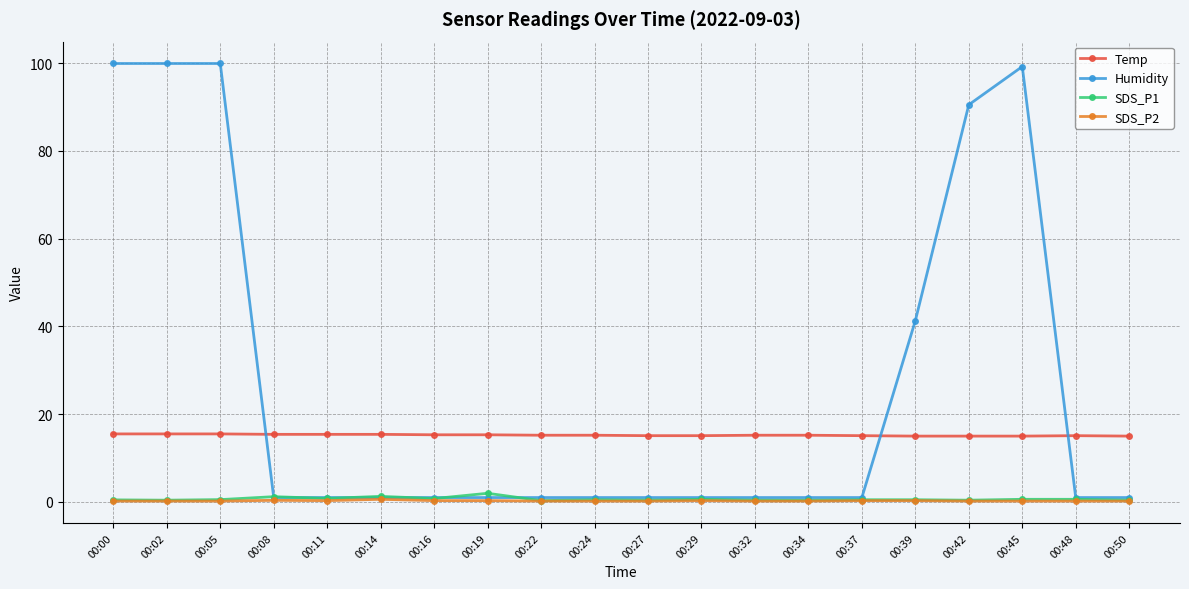

True or false: Temp and SDS_P1 cross at least once.

False